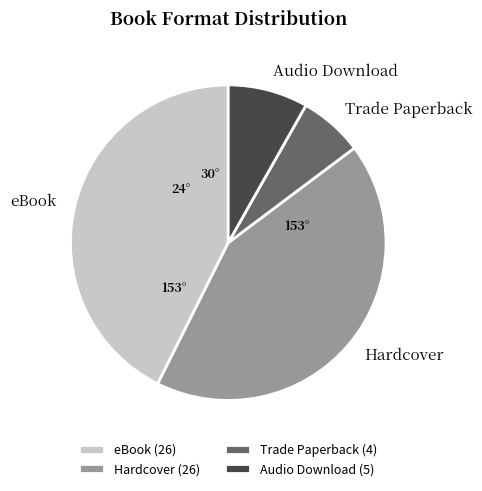

The Hardcover slice represents 6% of the pie. True or false?

False